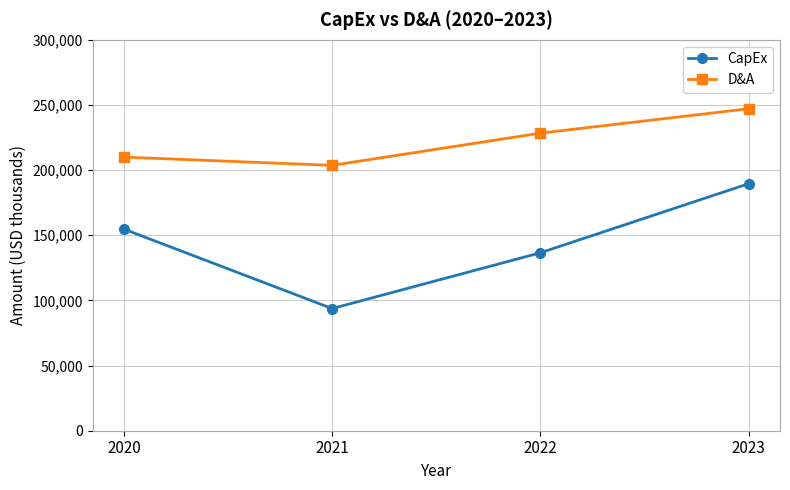

What is the maximum value for D&A?

247120